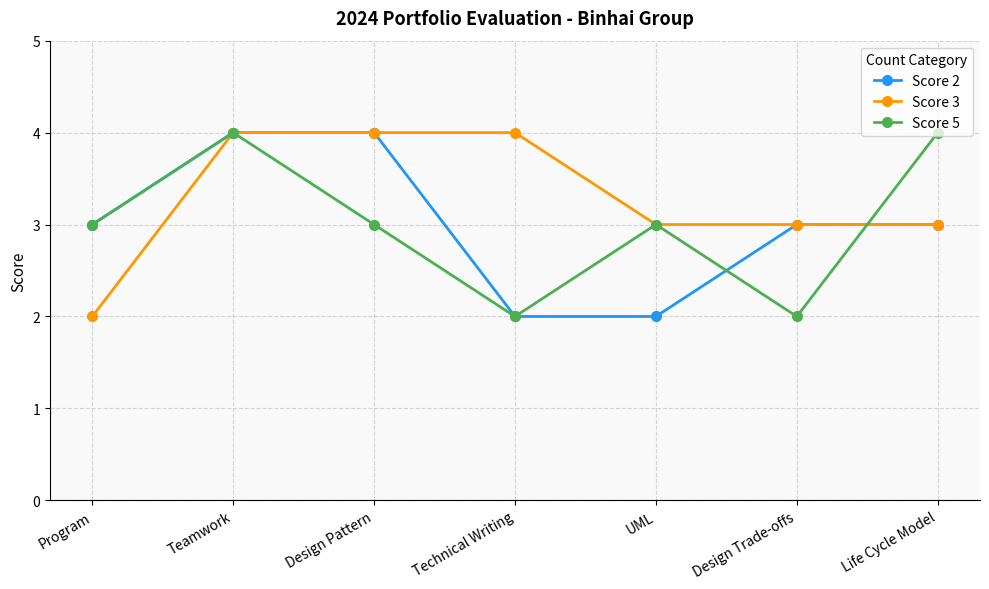

What is the maximum value shown in the chart?

4